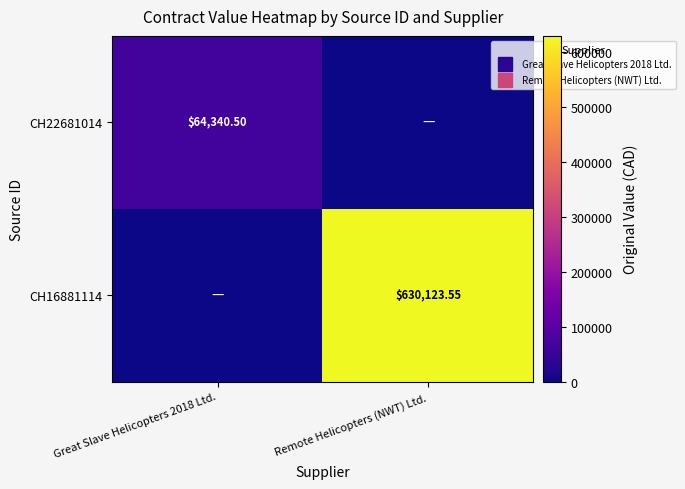

Which category has the highest value across all series?

Remote Helicopters (NWT) Ltd.